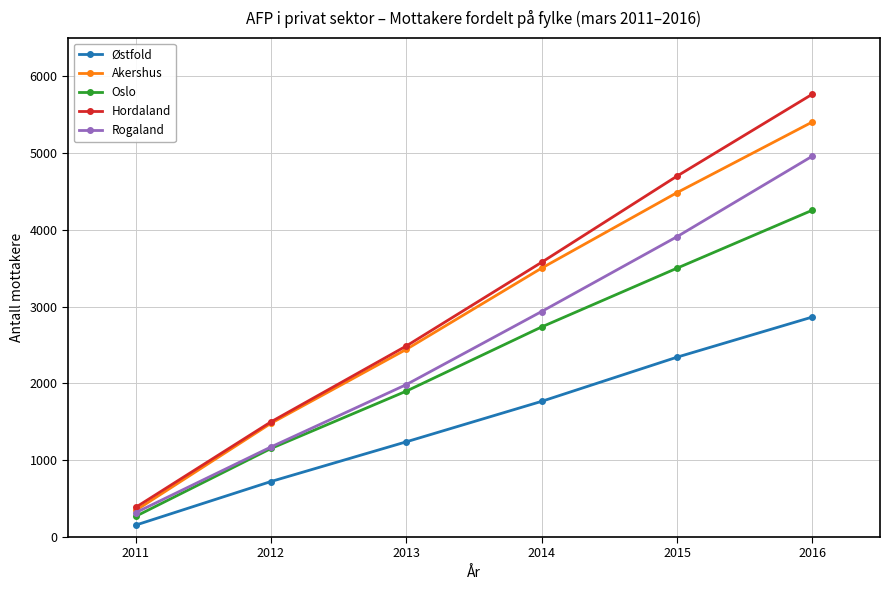

What is the difference between the Rogaland values at 2014 and 2016?

2023